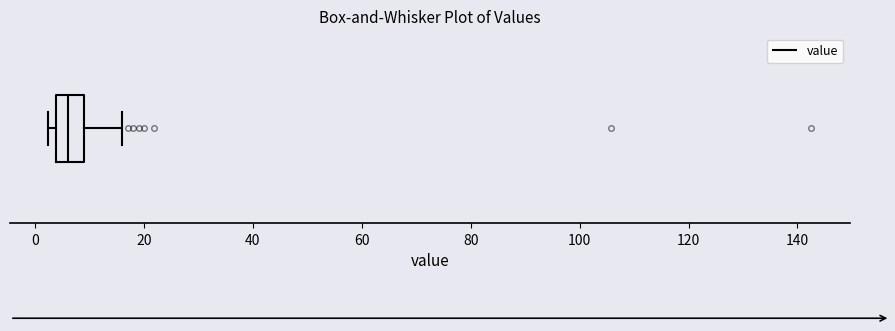

Transcribe this box plot: give where the median line is, the range the box spans, and where the two whiskers end, as read against the x-axis. The values are not printed on the chart, so give them approximately, as read against the axis.

median 6, box 4 to 10, whiskers 2 to 16